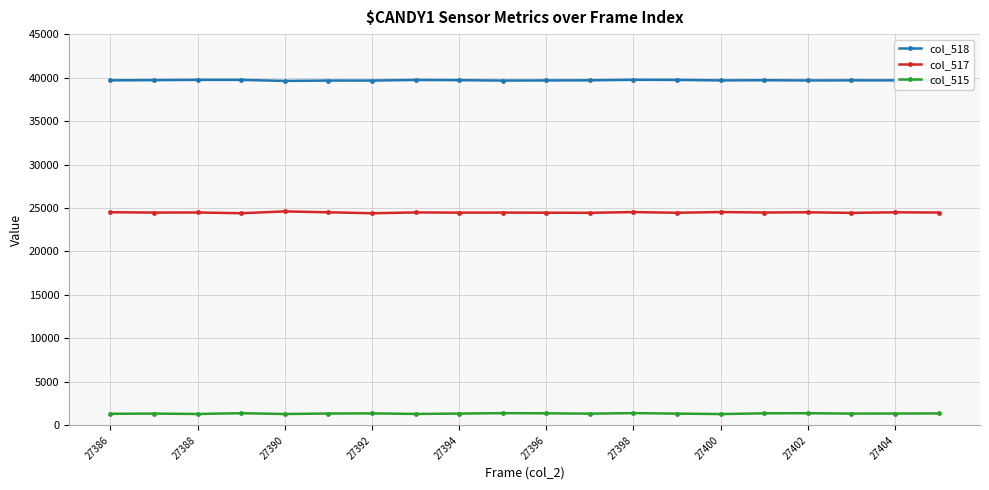

At how many categories does at least one series exceed 23974?

20